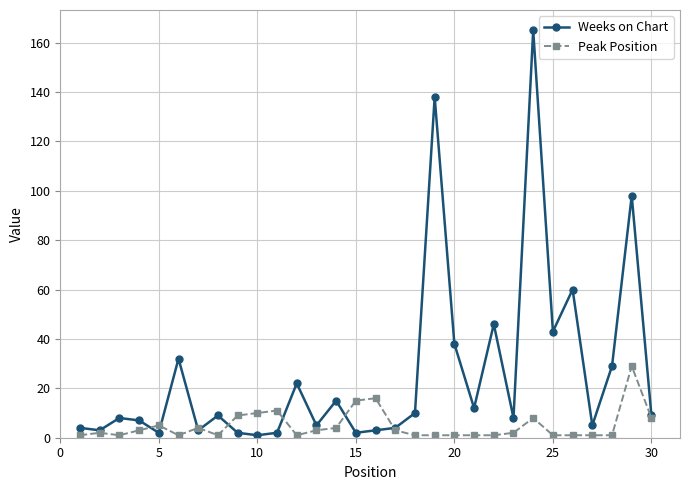

What is the greatest value displayed?

165